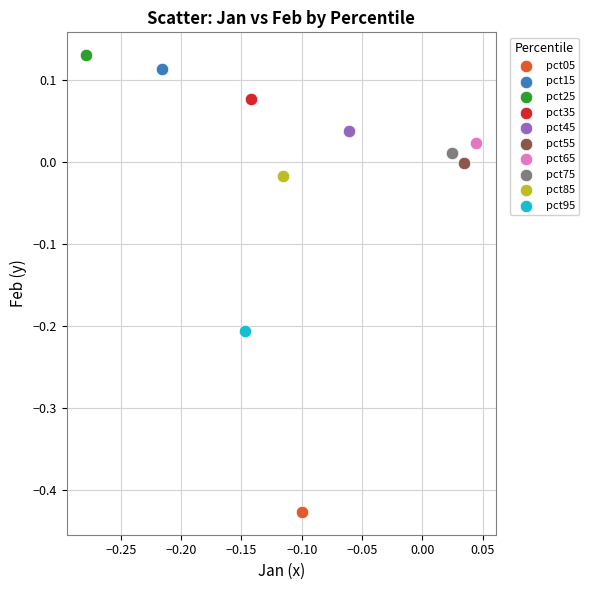

What are all the series names shown in the legend?

pct05, pct15, pct25, pct35, pct45, pct55, pct65, pct75, pct85, pct95